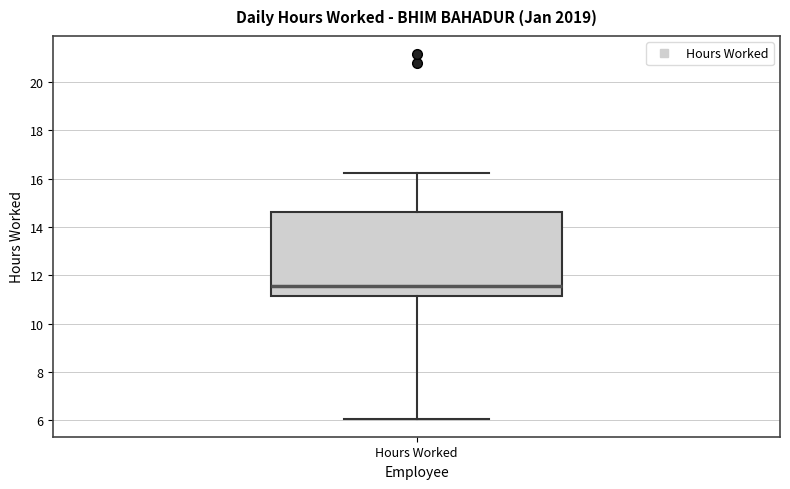

Where is the upper edge of the box for Hours Worked on the y-axis? The values are not printed on the chart, so give them approximately, as read against the axis.

14.6